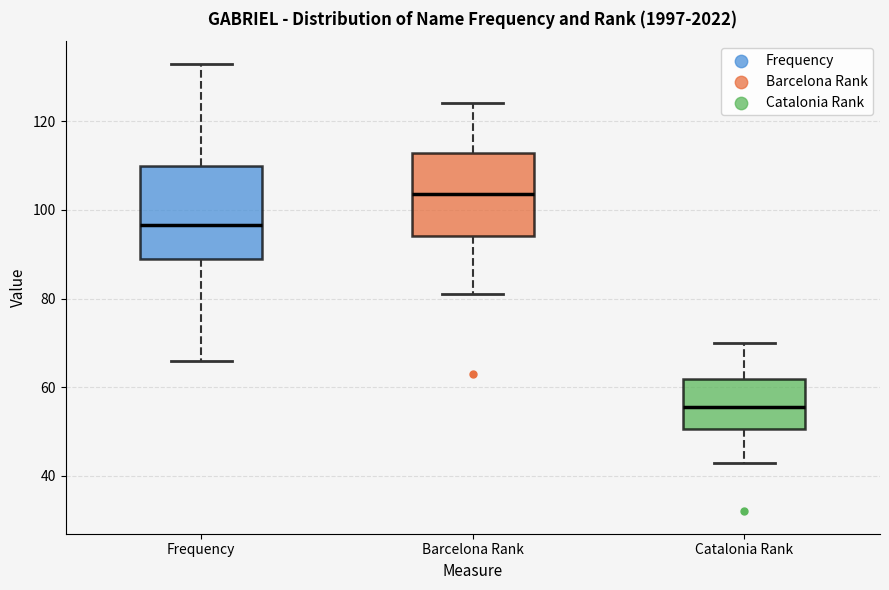

Which box has the lowest median line?

Catalonia Rank